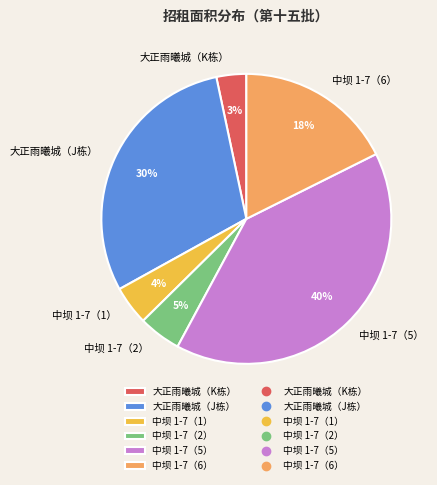

Between 中坝 1-7（1） and 中坝 1-7（5）, which is larger?

中坝 1-7（5）